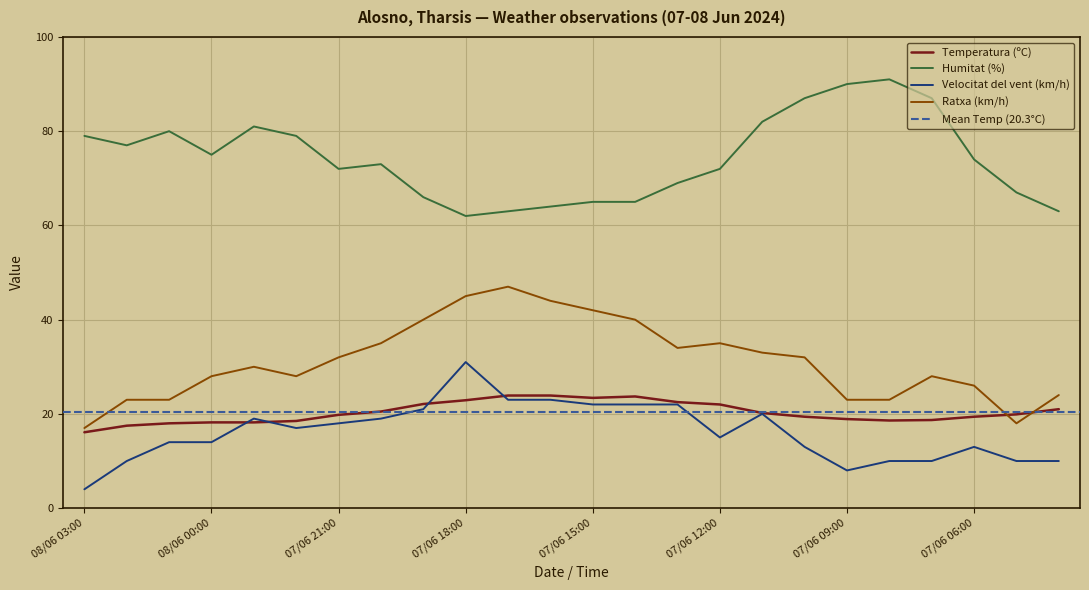

Reading left to right, extract all data points from this chart.

Temperatura (ºC): 16.1	17.5	18.0	18.2	18.2	18.5	19.8	20.5	22.1	22.9	23.9	23.9	23.4	23.7	22.5	22.0	20.2	19.4	18.9	18.6	18.7	19.4	19.9	21.0
Humitat (%): 79.0	77.0	80.0	75.0	81.0	79.0	72.0	73.0	66.0	62.0	63.0	64.0	65.0	65.0	69.0	72.0	82.0	87.0	90.0	91.0	87.0	74.0	67.0	63.0
Velocitat del vent (km/h): 4.0	10.0	14.0	14.0	19.0	17.0	18.0	19.0	21.0	31.0	23.0	23.0	22.0	22.0	22.0	15.0	20.0	13.0	8.0	10.0	10.0	13.0	10.0	10.0
Ratxa (km/h): 17.0	23.0	23.0	28.0	30.0	28.0	32.0	35.0	40.0	45.0	47.0	44.0	42.0	40.0	34.0	35.0	33.0	32.0	23.0	23.0	28.0	26.0	18.0	24.0